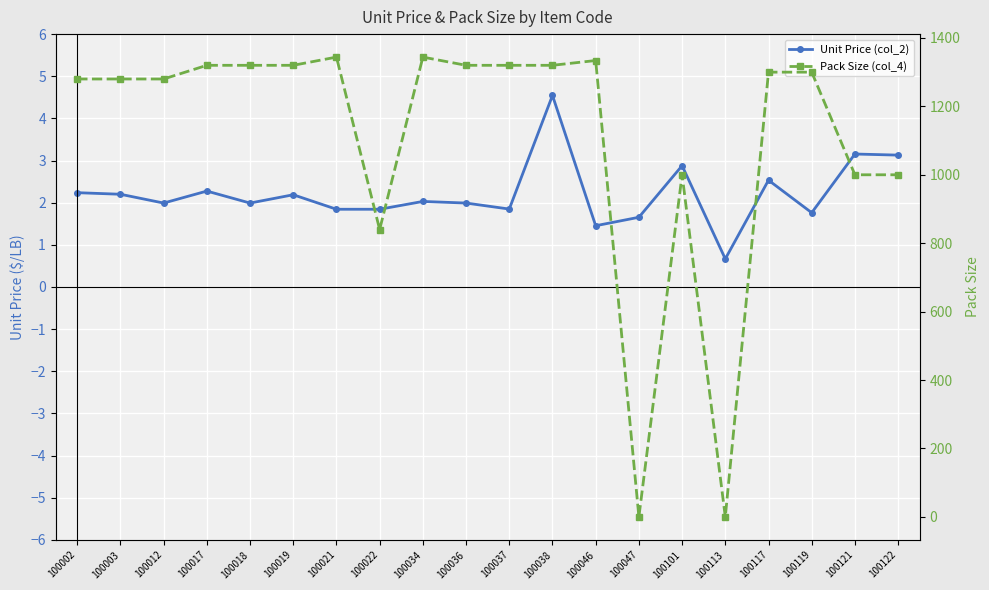

Reading left to right, what are all the values shown in this chart?

Unit Price (col_2): 2.2	2.2	2.0	2.3	2.0	2.2	1.8	1.8	2.0	2.0	1.8	4.5	1.5	1.7	2.9	0.7	2.5	1.8	3.2	3.1
Pack Size (col_4): 1280.0	1280.0	1280.0	1320.0	1320.0	1320.0	1344.0	840.0	1344.0	1320.0	1320.0	1320.0	1334.0	0.0	1000.0	0.0	1300.0	1300.0	1000.0	1000.0